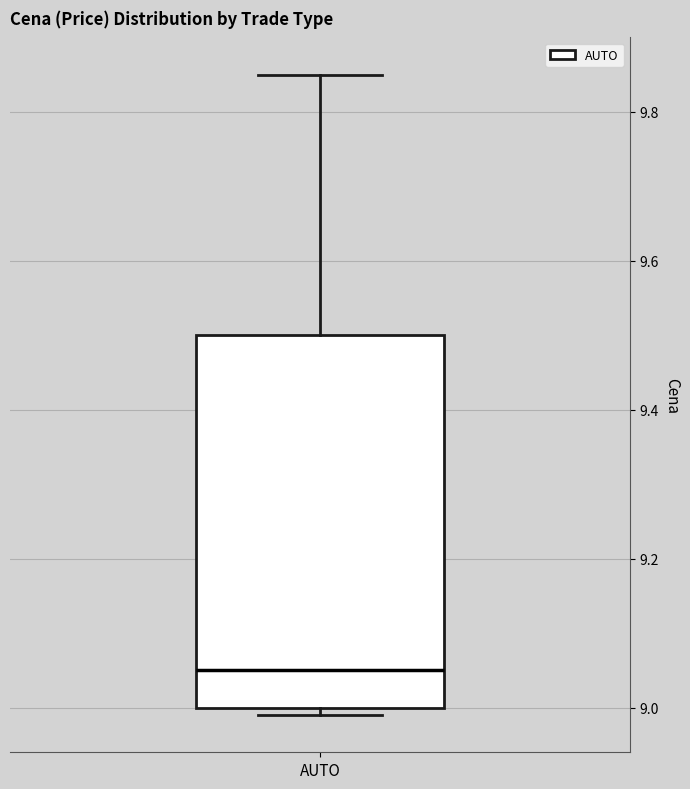

Where is the upper edge of the box for AUTO on the y-axis? The values are not printed on the chart, so give them approximately, as read against the axis.

9.50